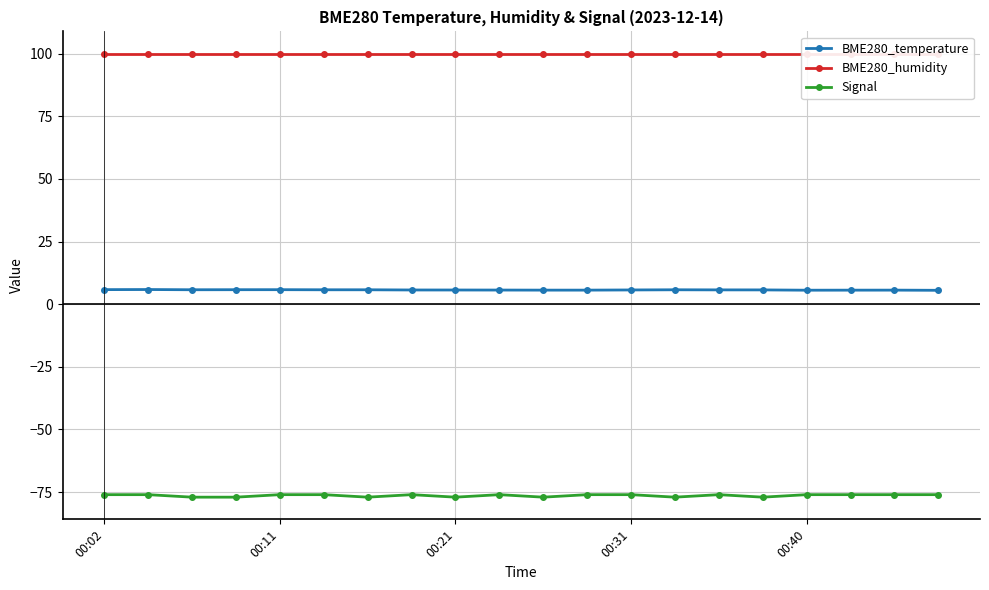

True or false: BME280_temperature has more than 2 points higher than both neighbors.

True